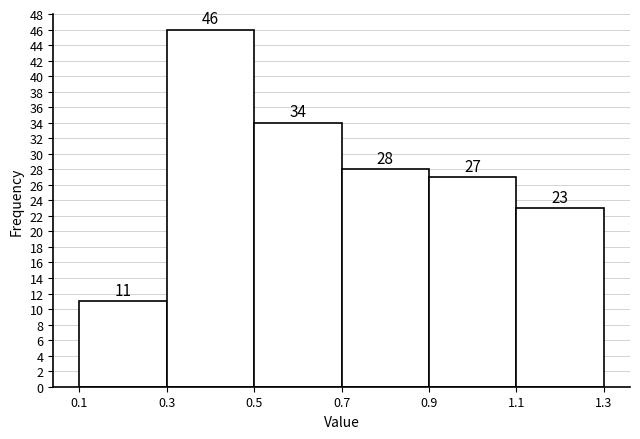

Reading left to right, transcribe this chart: for each bar, give the range it covers on the x-axis and its height.

0.1 to 0.3: 11
0.3 to 0.5: 46
0.5 to 0.7: 34
0.7 to 0.9: 28
0.9 to 1.1: 27
1.1 to 1.3: 23